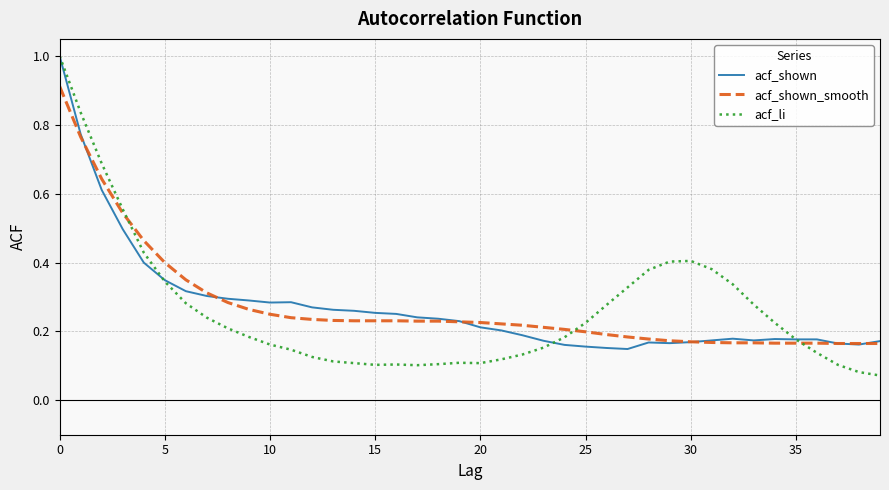

What are all the series names shown in the legend?

acf_shown, acf_shown_smooth, acf_li